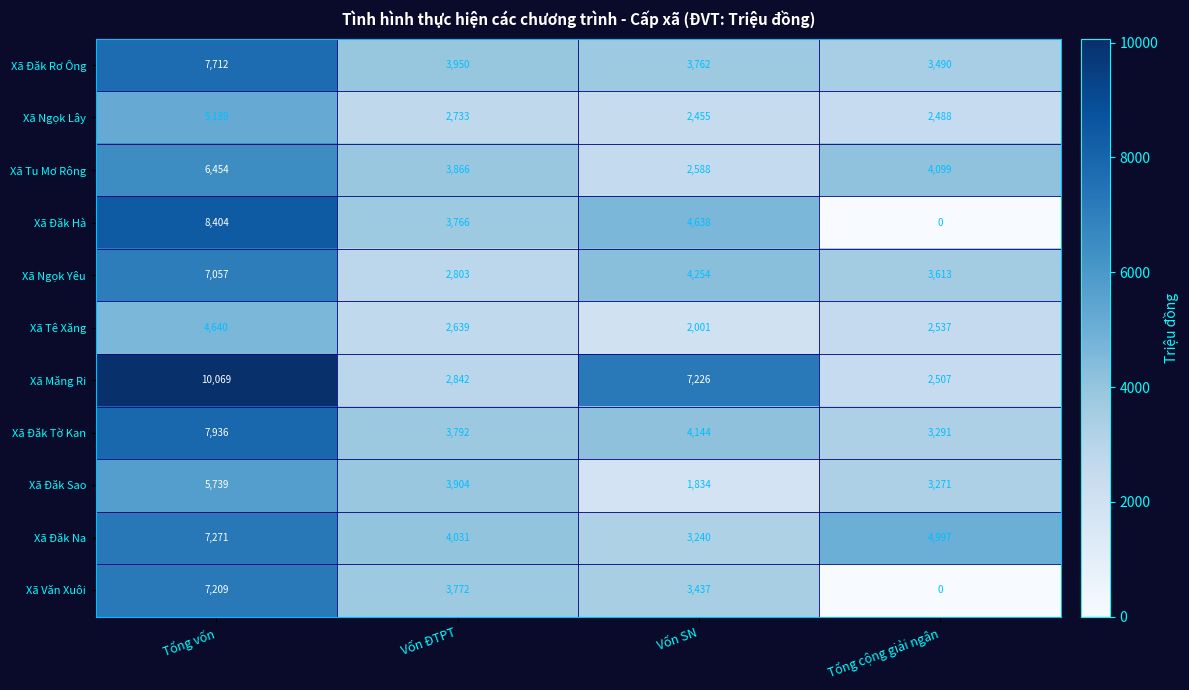

Is it true that Xã Đăk Hà equals 4638 at Vốn SN?

True